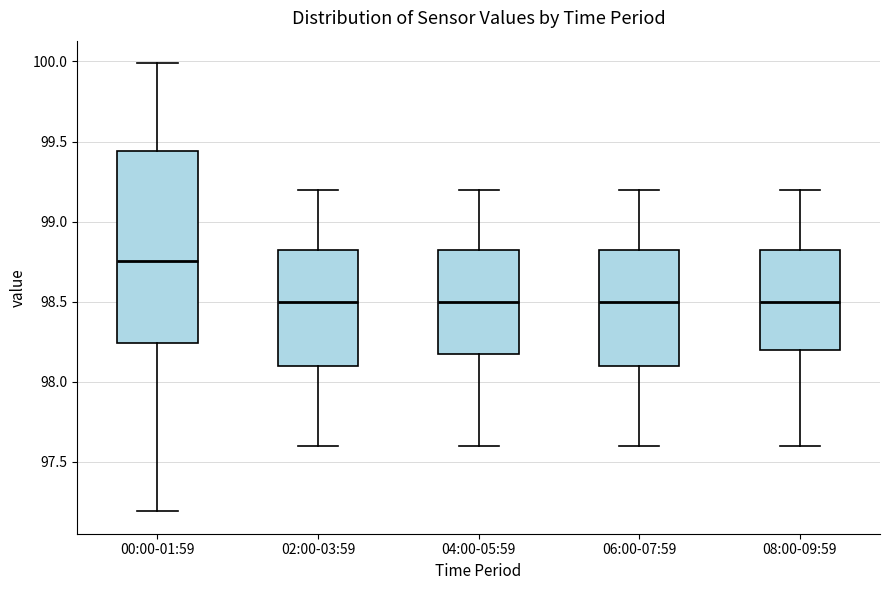

Where does the median line of the box for 00:00-01:59 sit on the y-axis? The values are not printed on the chart, so give them approximately, as read against the axis.

98.75